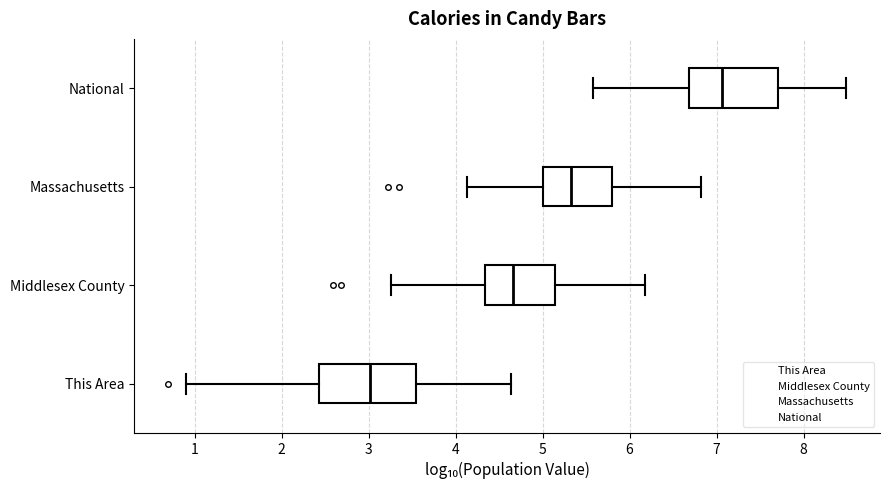

Reading bottom to top, read every box against the x-axis: the position of its median line, the range the box covers, and the ends of its whiskers. The values are not printed on the chart, so give them approximately, as read against the axis.

This Area: median 3.0, box 2.4 to 3.6, whiskers 0.9 to 4.6
Middlesex County: median 4.7, box 4.3 to 5.1, whiskers 3.3 to 6.2
Massachusetts: median 5.3, box 5.0 to 5.8, whiskers 4.1 to 6.8
National: median 7.1, box 6.7 to 7.7, whiskers 5.6 to 8.5